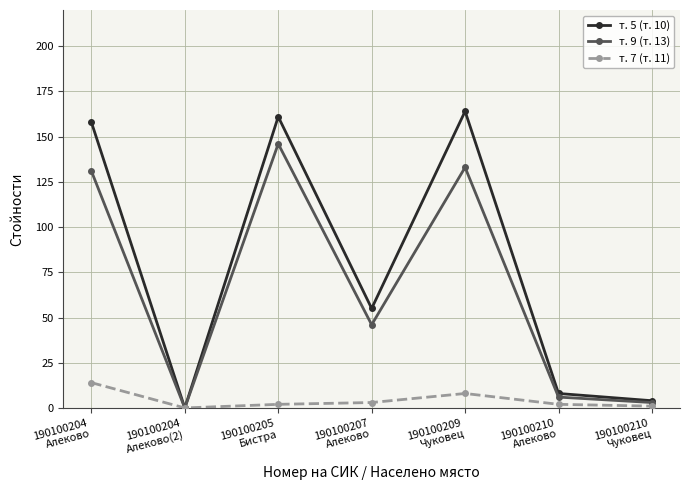

At which category does т. 9 (т. 13) reach its first local peak?

190100205
Бистра